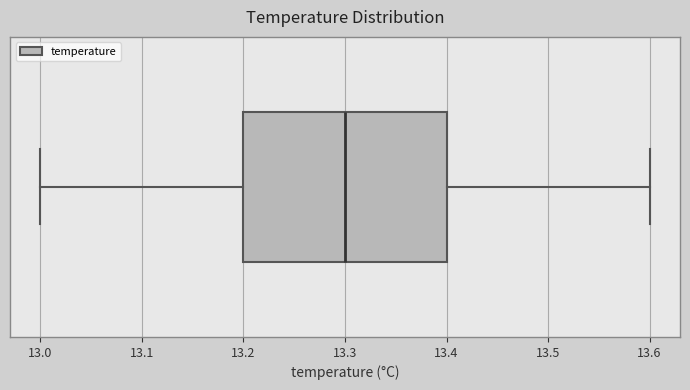

Where is the left edge of the box on the x-axis? The values are not printed on the chart, so give them approximately, as read against the axis.

13.2